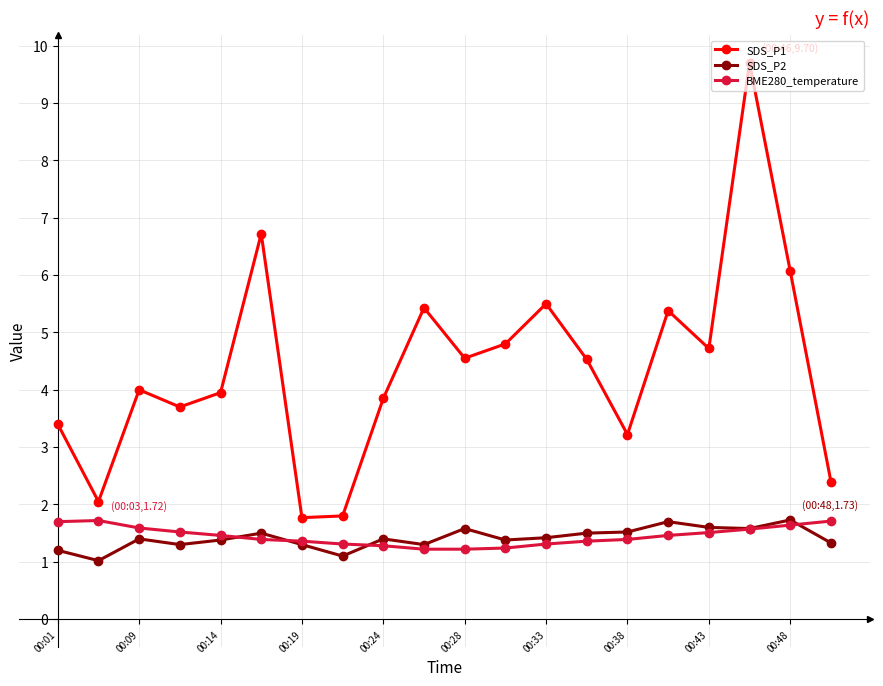

What is the value of the SDS_P2 point at the 17th from the left?

1.6